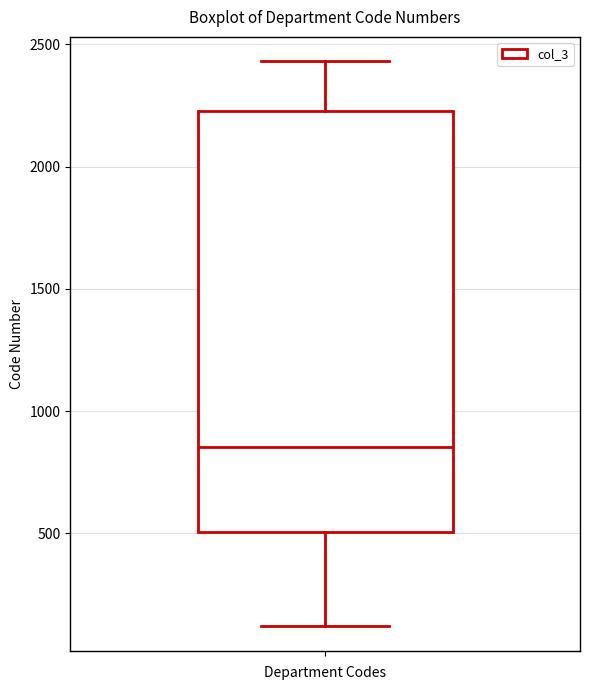

Read this box plot against the y-axis: the position of the median line, the range covered by the box, and the ends of both whiskers. The values are not printed on the chart, so give them approximately, as read against the axis.

median 850, box 500 to 2250, whiskers 100 to 2450